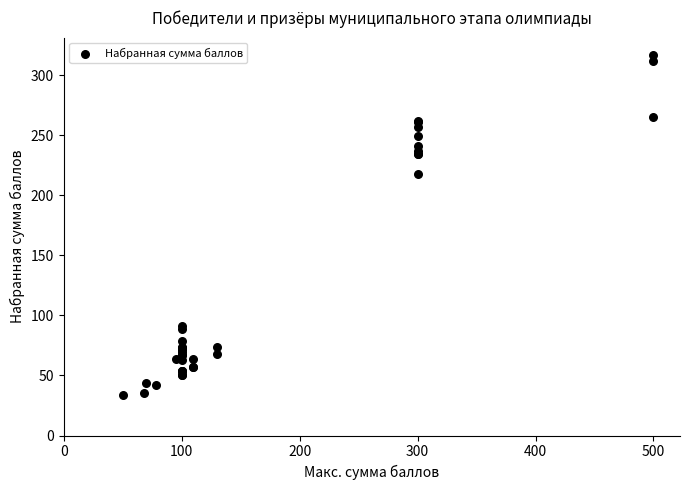

What Y value in the scatter plot is closest to 175?

218.0